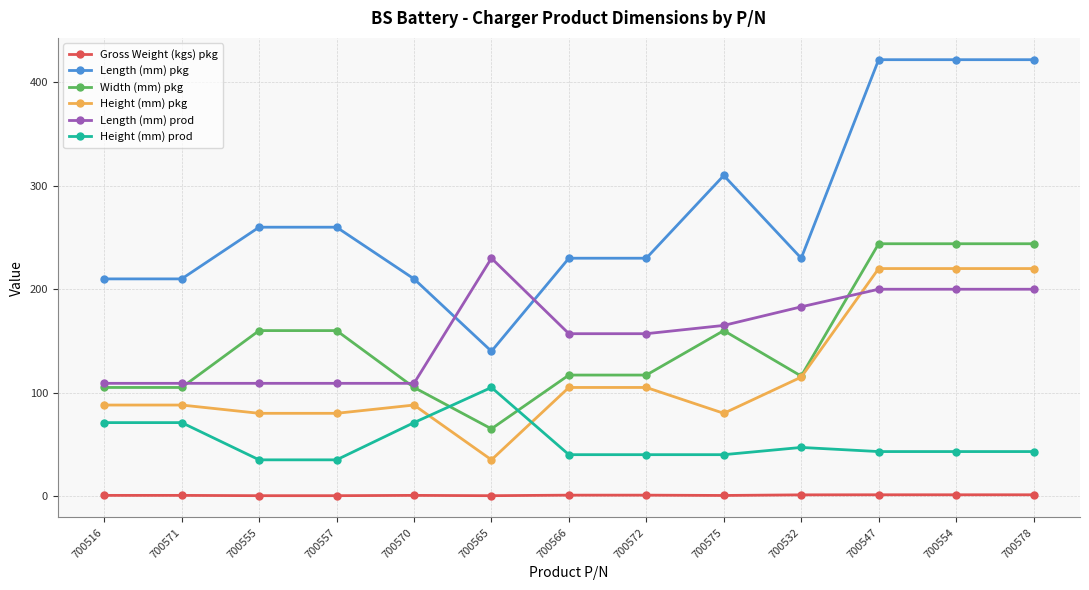

Is the value of Length (mm) prod at 700570 greater than the value of Length (mm) pkg at 700566?

No